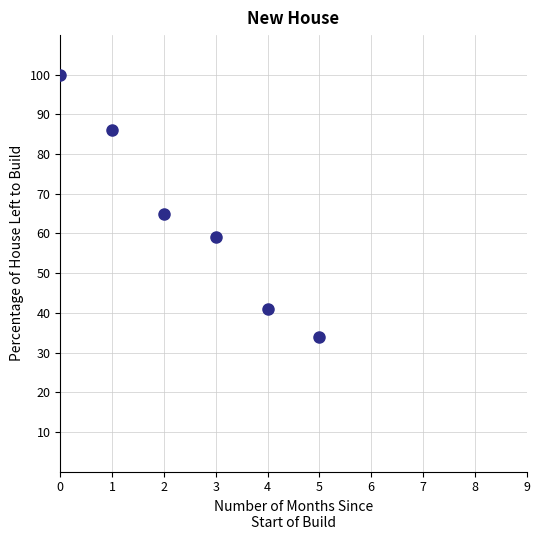

What Y value in the scatter plot is closest to 67?

65